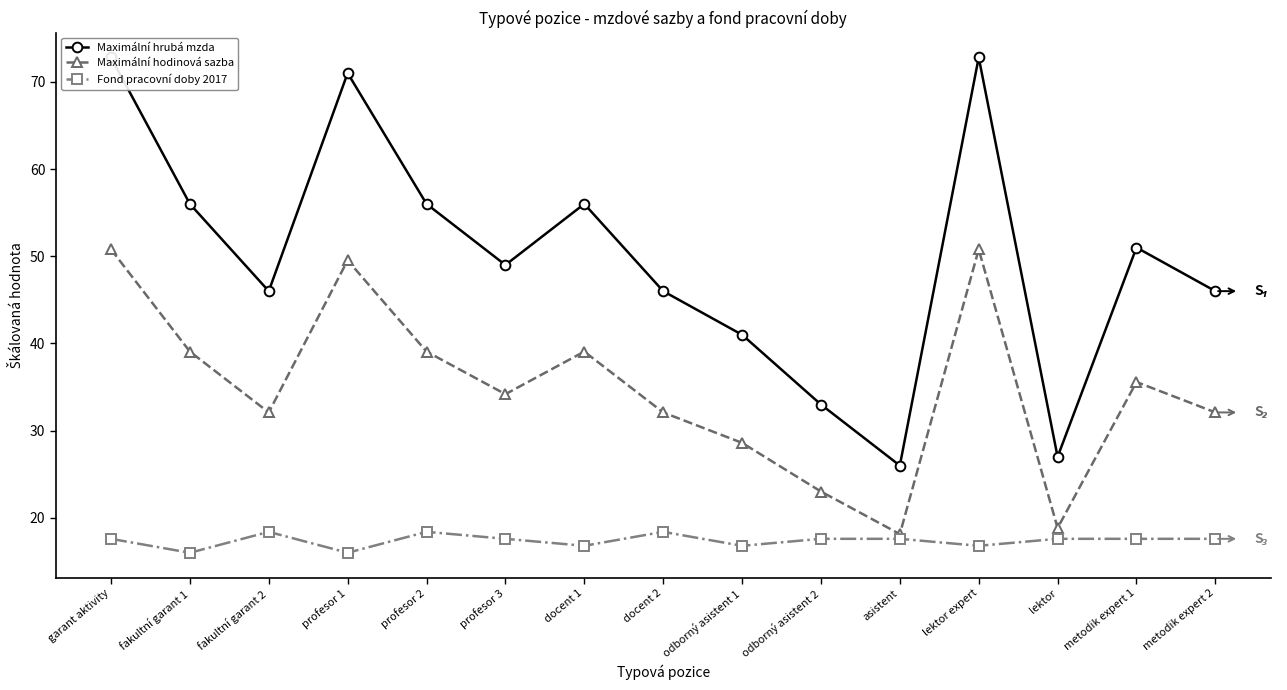

What position from the right is fakultní garant 1?

14